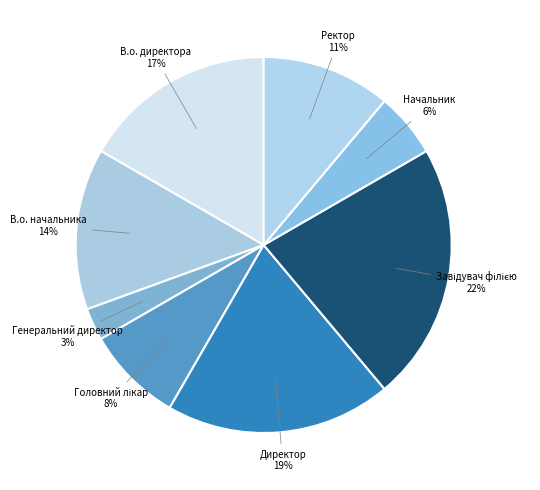

True or false: В.о. директора accounts for 17% of the total.

True